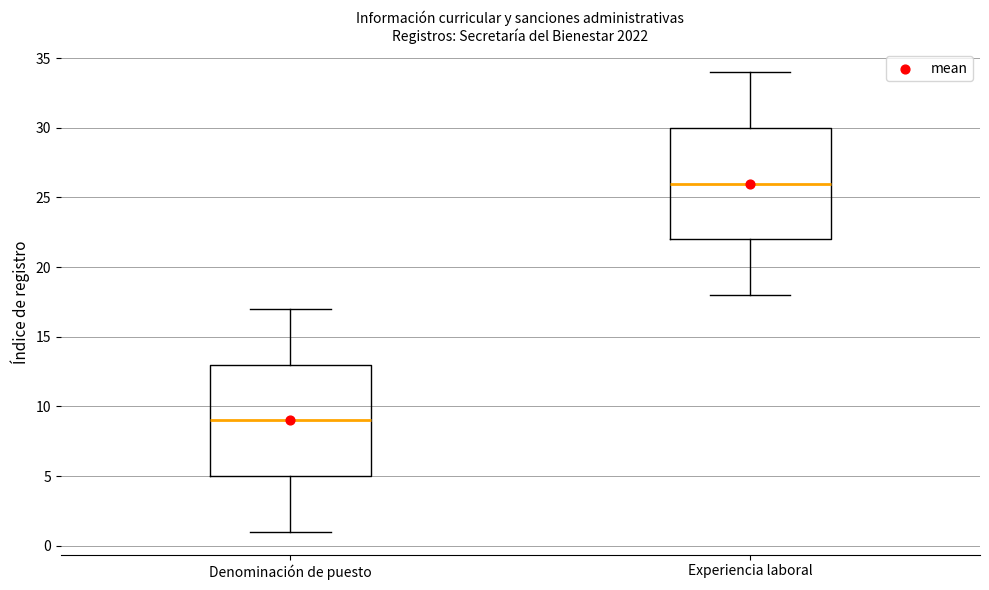

Which box's median line is the lowest?

Denominación de puesto